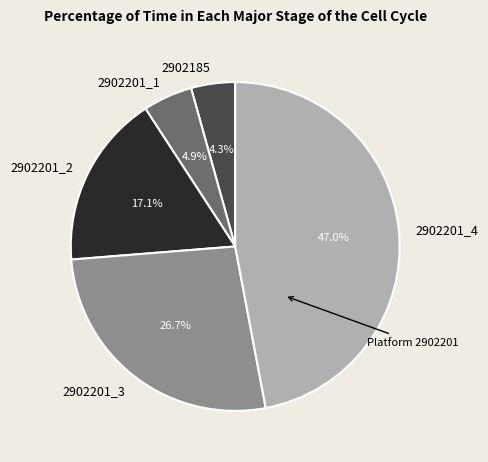

True or false: 2902201_1 accounts for 16% of the total.

False